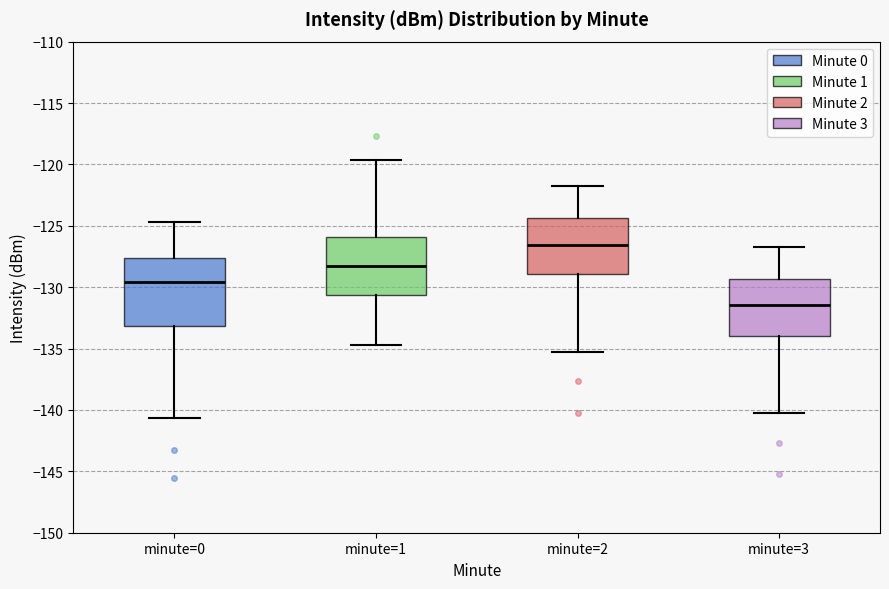

Reading left to right, read every box against the y-axis: the position of its median line, the range the box covers, and the ends of its whiskers. The values are not printed on the chart, so give them approximately, as read against the axis.

minute=0: median -129.5, box -133.0 to -127.5, whiskers -140.5 to -124.5
minute=1: median -128.5, box -130.5 to -126.0, whiskers -134.5 to -119.5
minute=2: median -126.5, box -129.0 to -124.5, whiskers -135.0 to -121.5
minute=3: median -131.5, box -134.0 to -129.5, whiskers -140.0 to -126.5